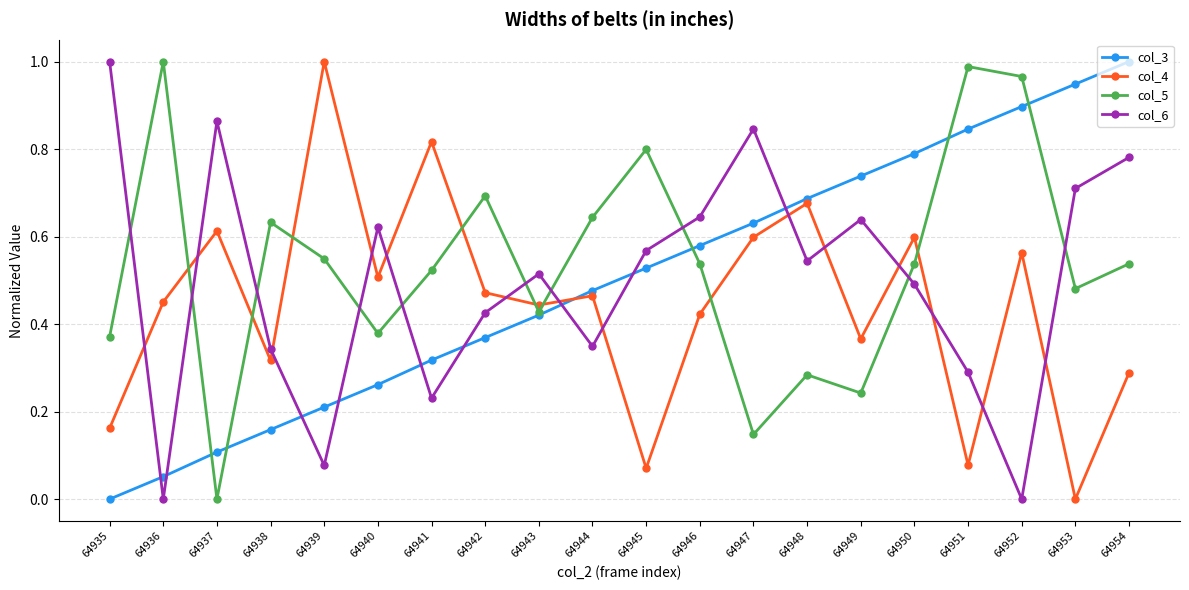

How many intersections are there between col_3 and col_6?

9